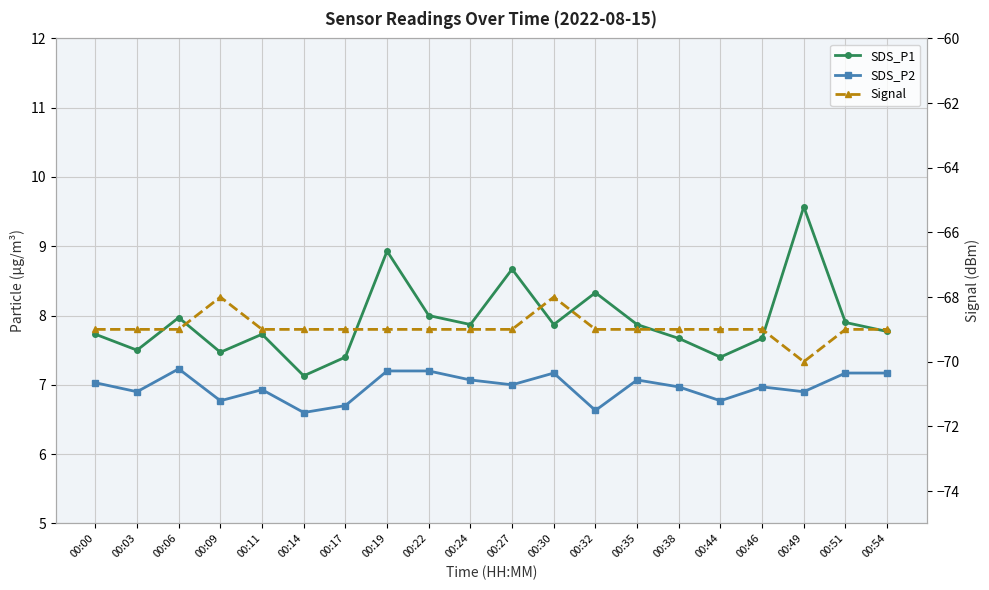

Count the number of categories in the chart.

20